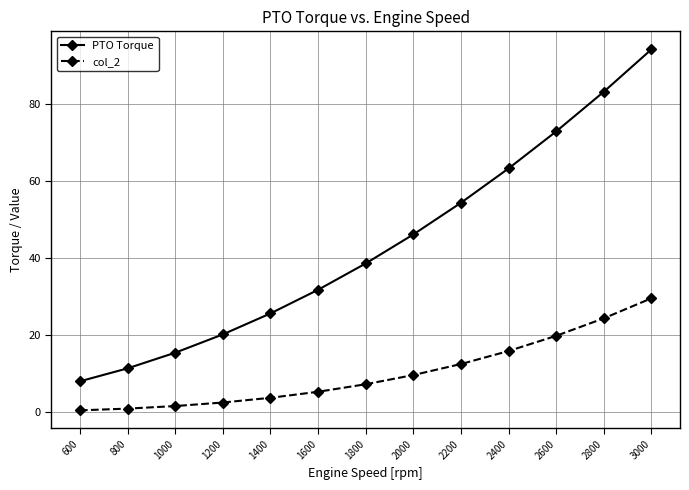

What value does the col_2 series have at 2800?

24.4